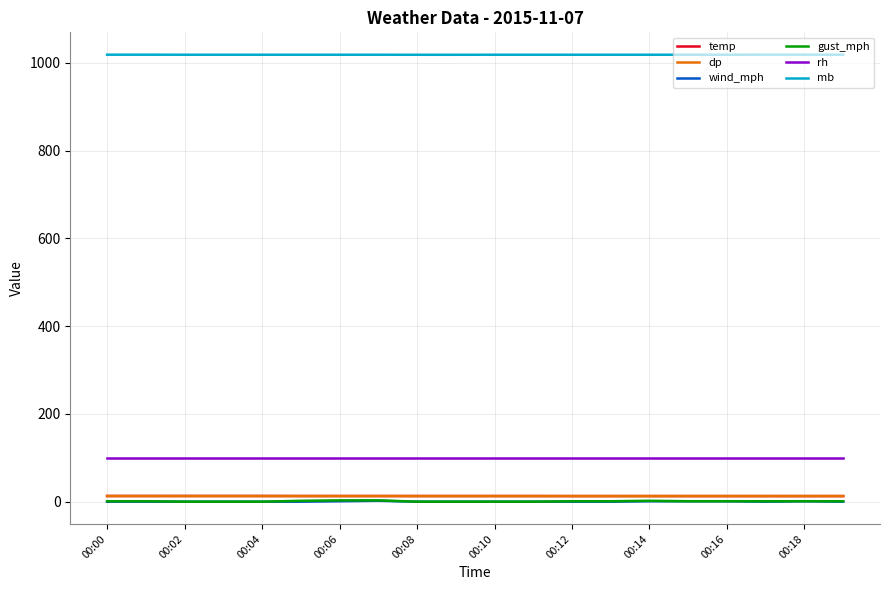

Which series has the largest total across all categories?

mb